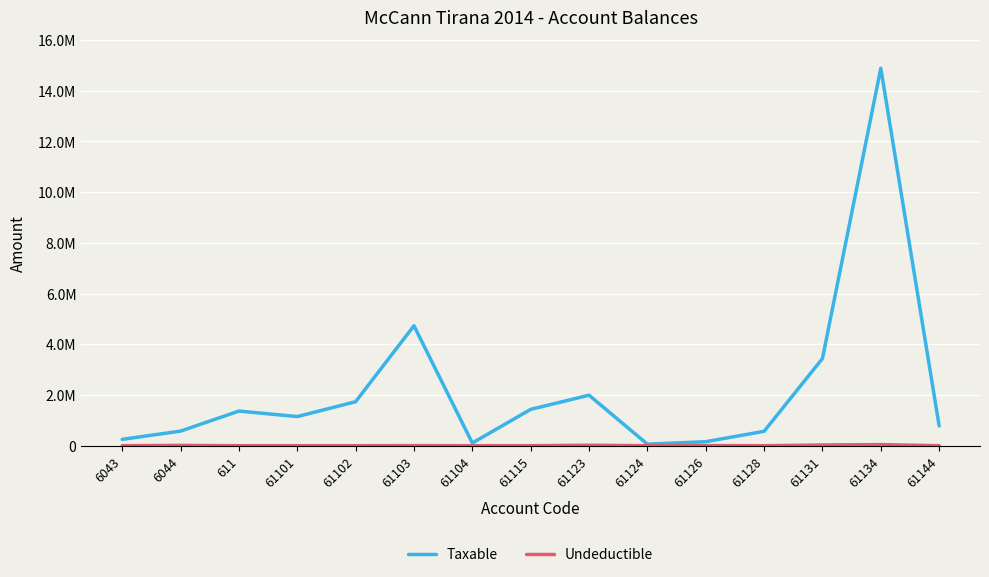

Does the chart display data point markers on the line(s)?

No